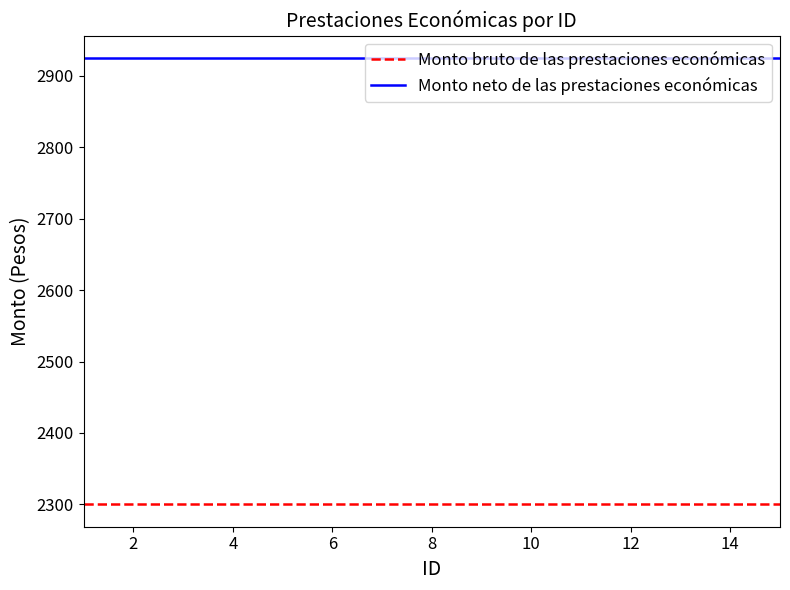

List the series in order of their overall mean, highest first.

Monto neto de las prestaciones económicas, Monto bruto de las prestaciones económicas